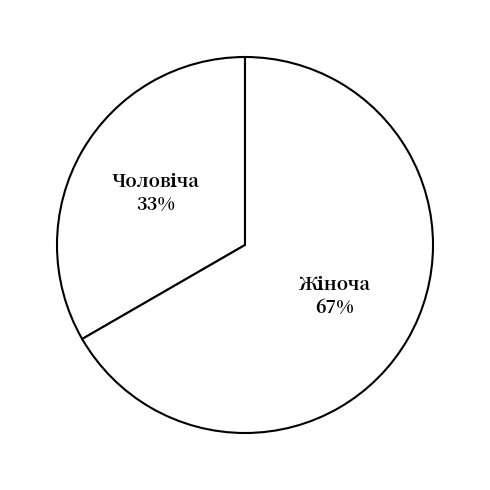

How many segments does this pie chart have?

2